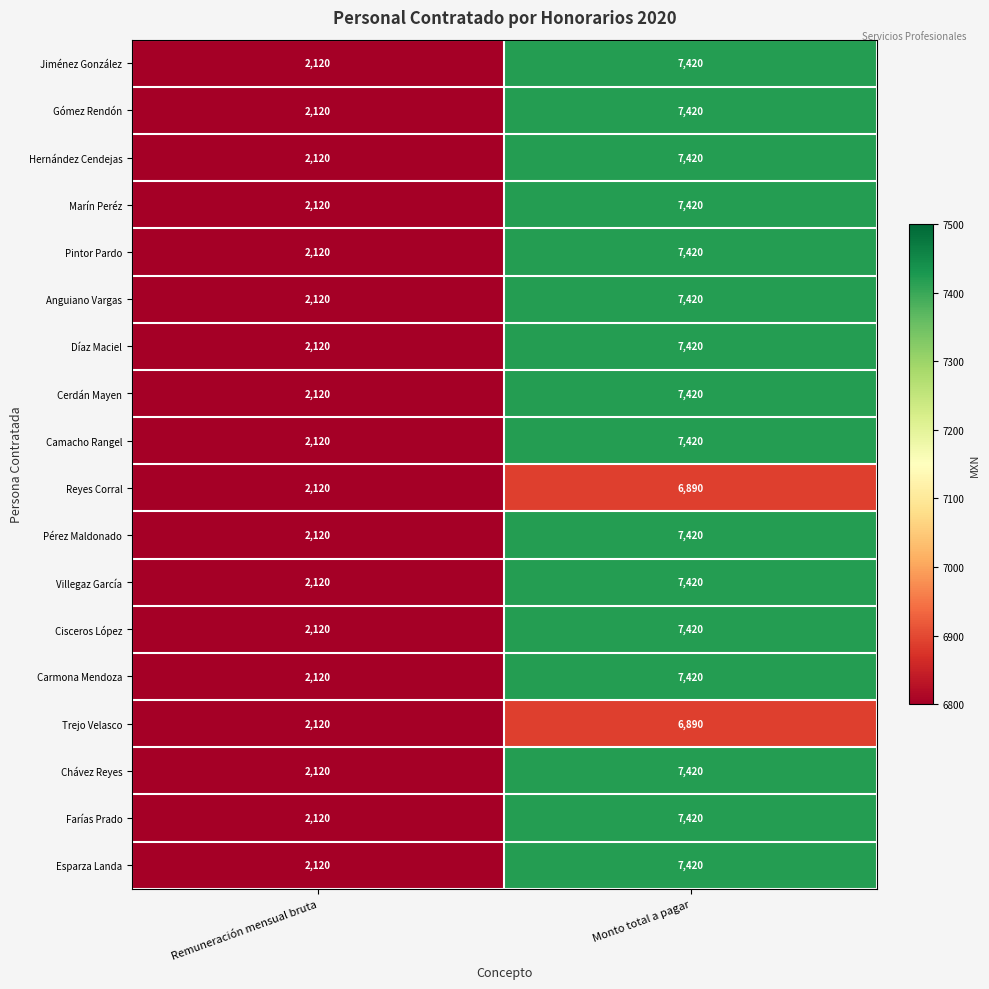

What is the difference between the maximum and minimum values in the Reyes Corral series?

4770